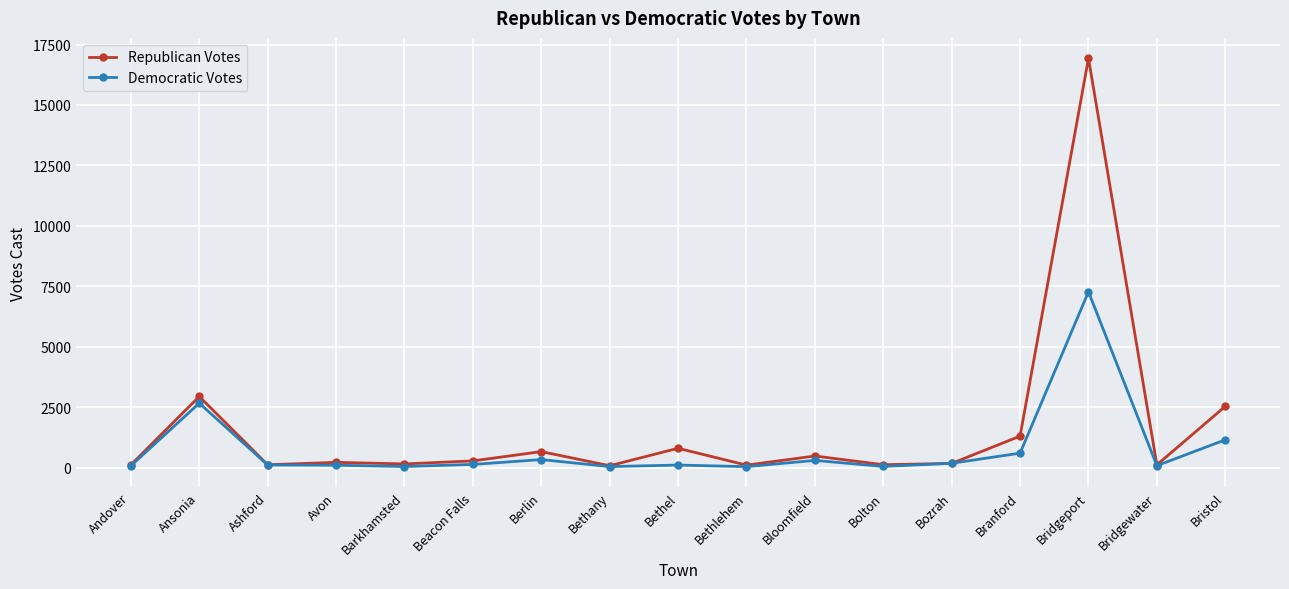

What are all the series names shown in the legend?

Republican Votes, Democratic Votes